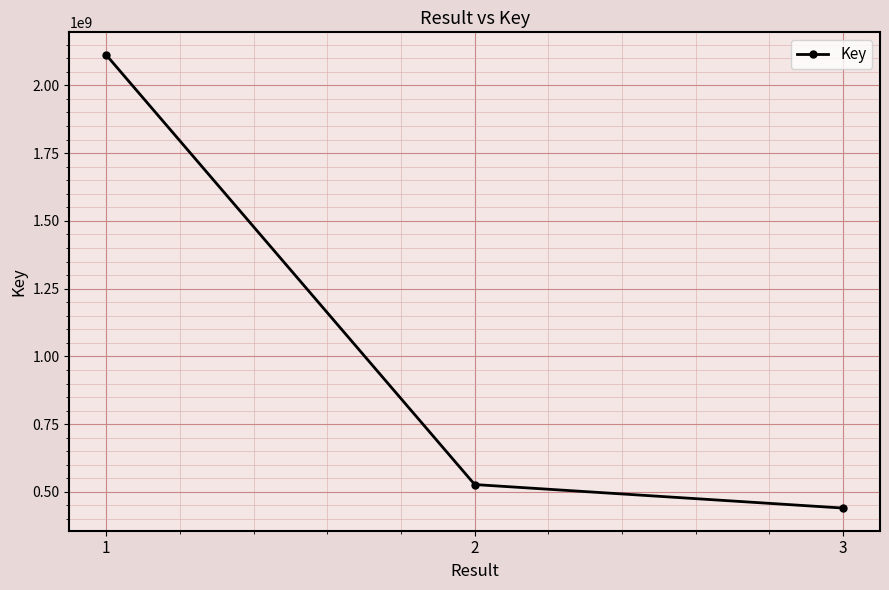

How many lines are shown in the chart?

1